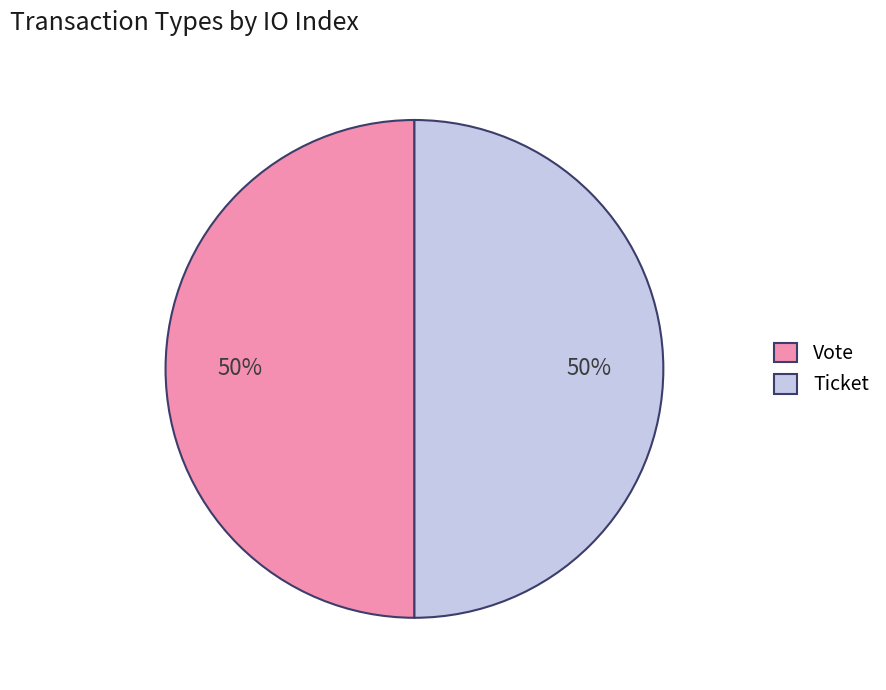

To the nearest percent, what is the combined percentage of Ticket and Vote?

100%